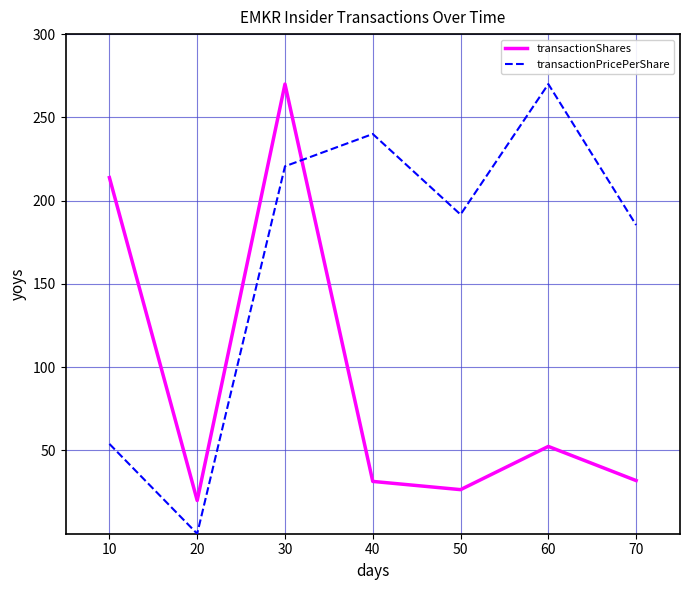

How many distinct data groups are displayed?

2